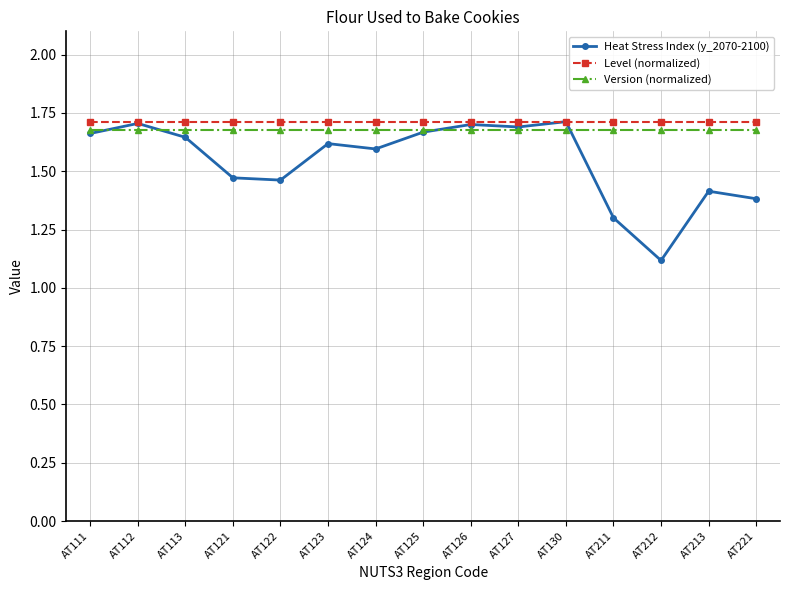

Where is Heat Stress Index (y_2070-2100) nearest to the value 1?

AT212